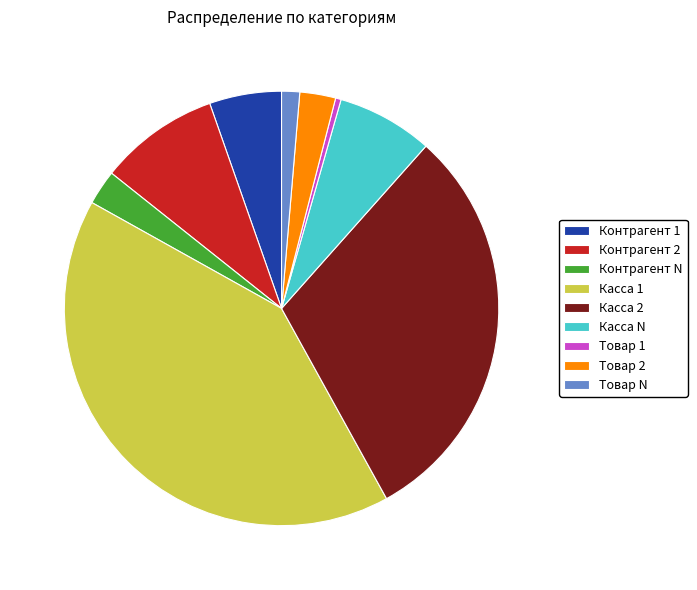

Is there any slice that represents more than half of the pie?

No